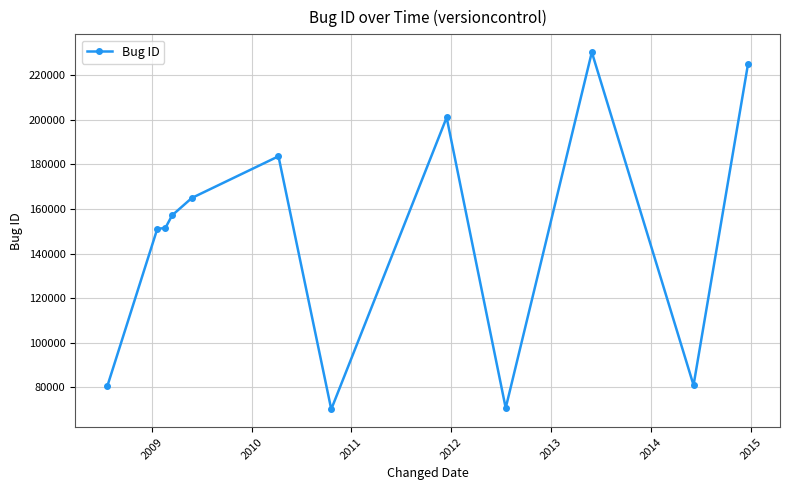

What is the average value?

147241